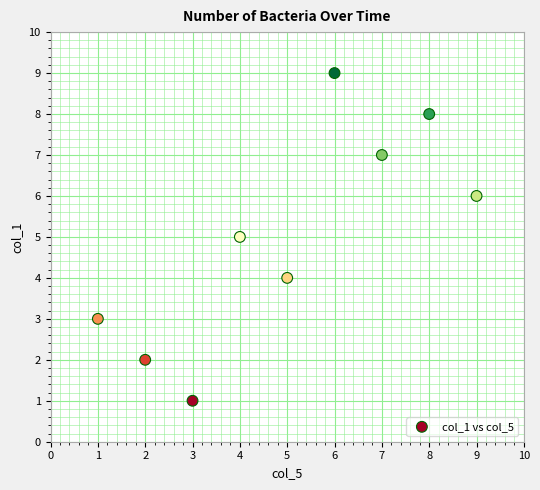

What is the average Y value?

5